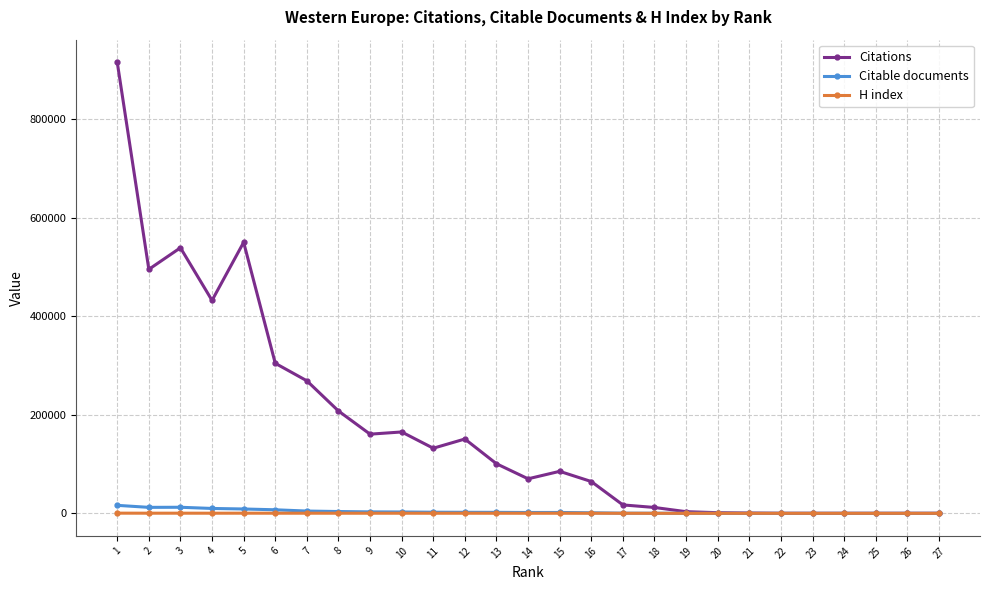

What are all the series names shown in the legend?

Citations, Citable documents, H index